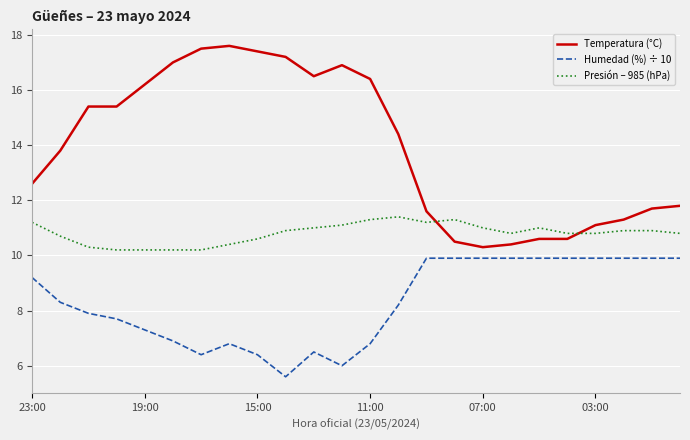

Rank the series by their average value, from lowest to highest.

Humedad (%) ÷ 10, Presión – 985 (hPa), Temperatura (°C)